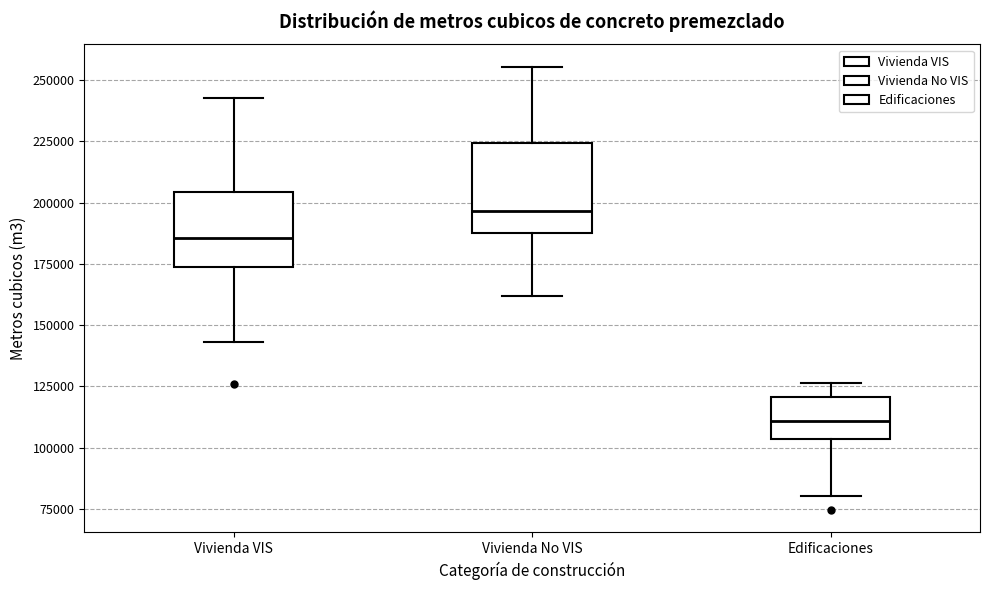

Reading left to right, read every box against the y-axis: the position of its median line, the range the box covers, and the ends of its whiskers. The values are not printed on the chart, so give them approximately, as read against the axis.

Vivienda VIS: median 185000, box 175000 to 205000, whiskers 145000 to 245000
Vivienda No VIS: median 195000, box 190000 to 225000, whiskers 160000 to 255000
Edificaciones: median 110000, box 105000 to 120000, whiskers 80000 to 125000